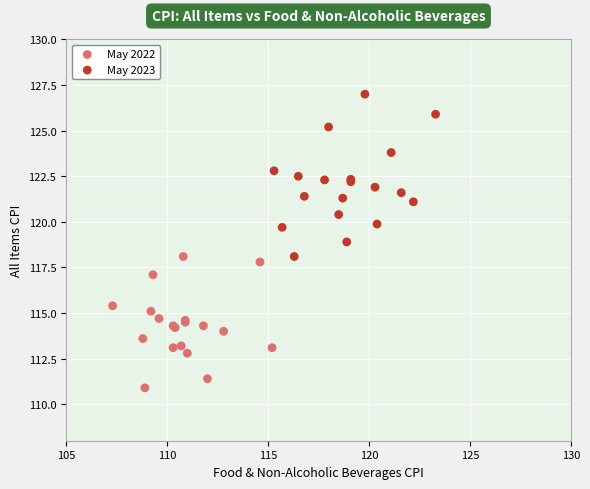

Which series has the widest spread of Y values?

May 2023